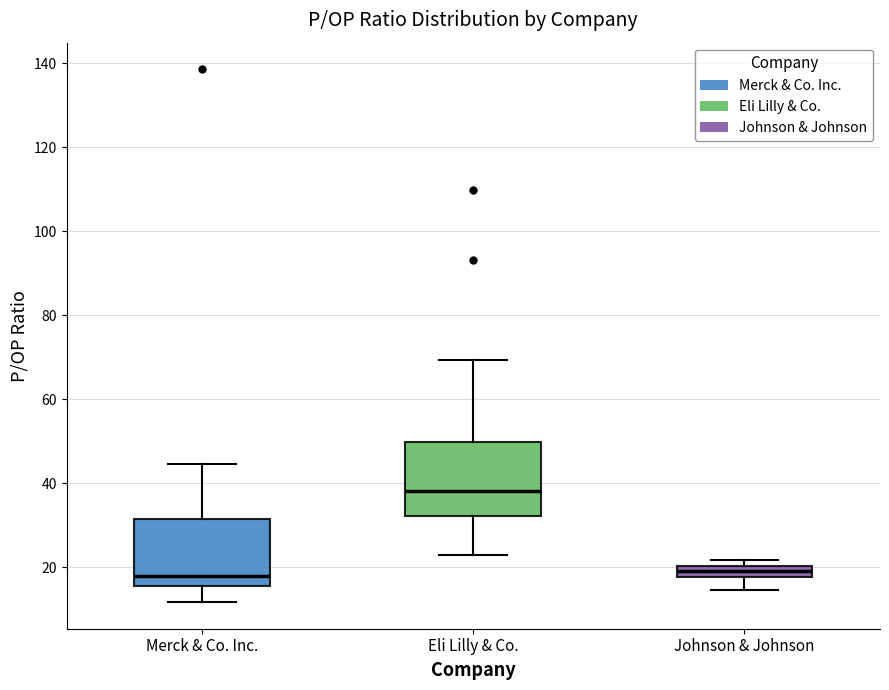

Which box's median line is the highest?

Eli Lilly & Co.